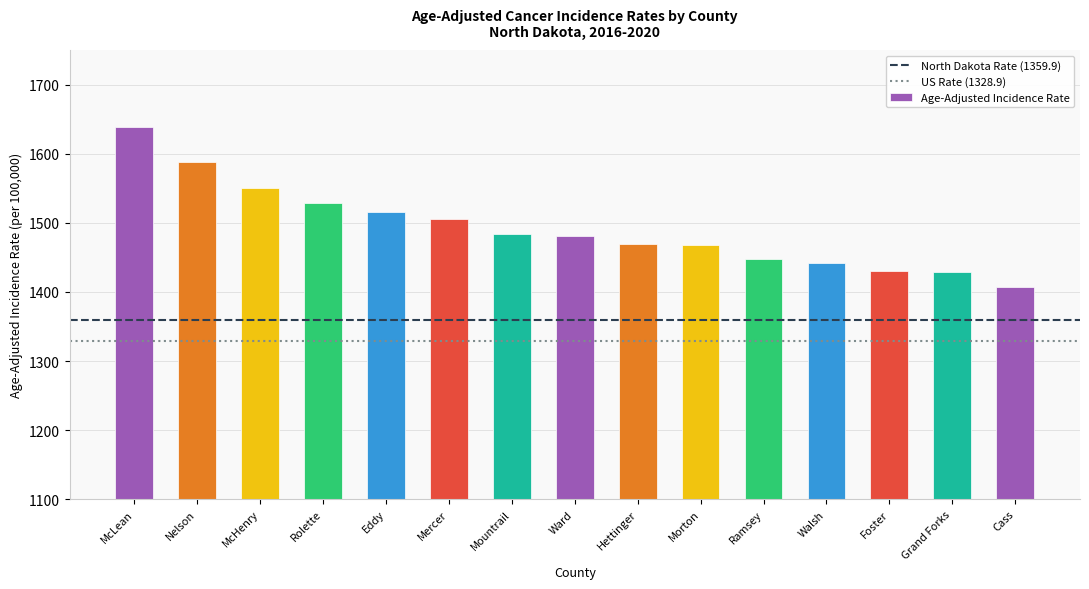

How many bars are there in total?

15